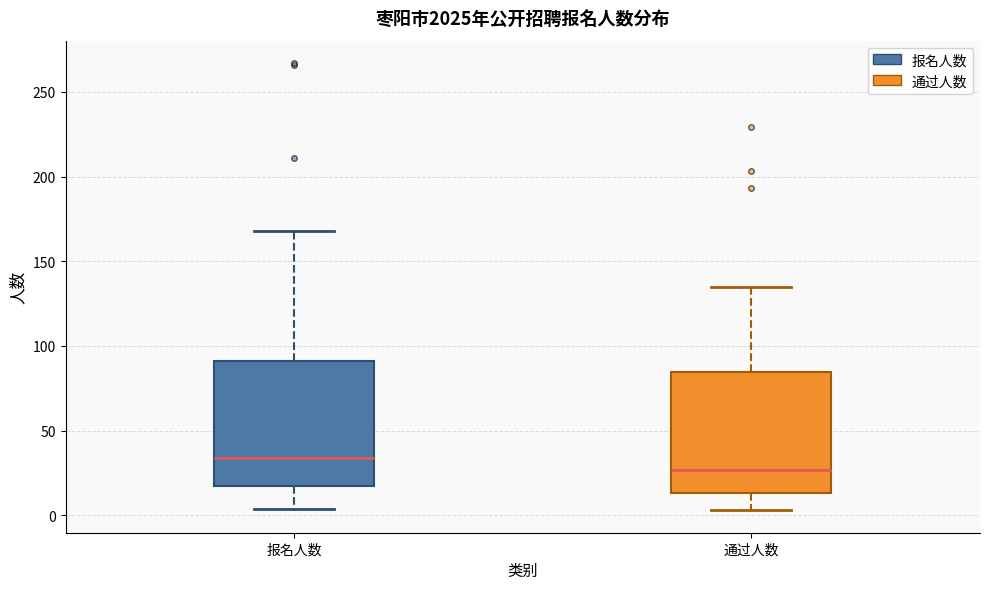

Where does the median line of the box for 报名人数 sit on the y-axis? The values are not printed on the chart, so give them approximately, as read against the axis.

35